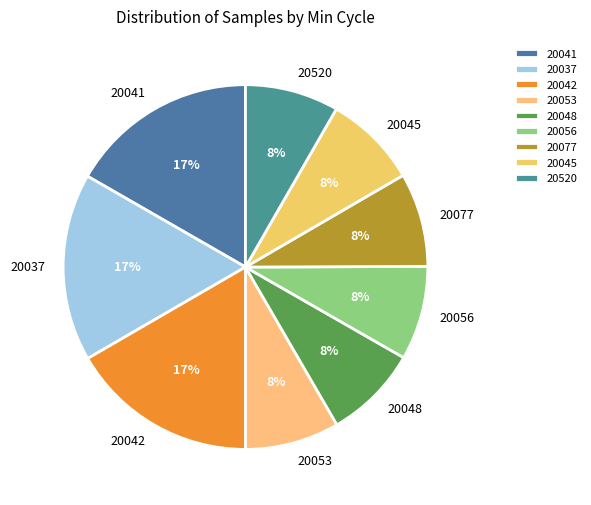

Is there a majority slice in this chart?

No